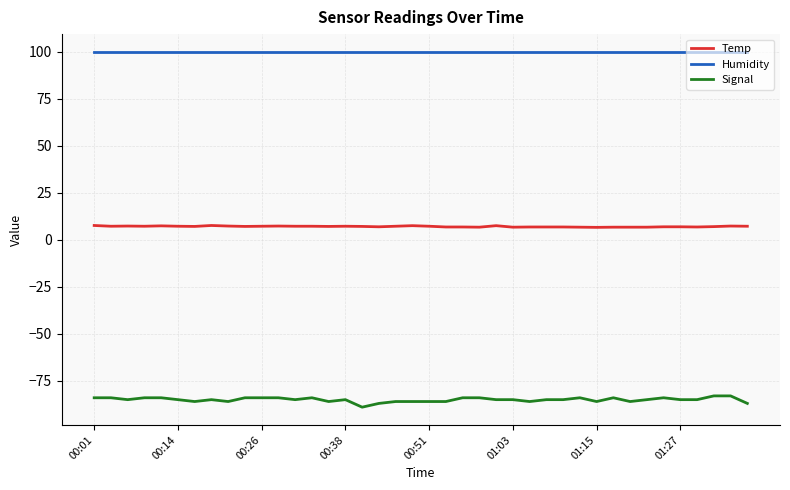

True or false: Humidity and Temp cross at least once.

False